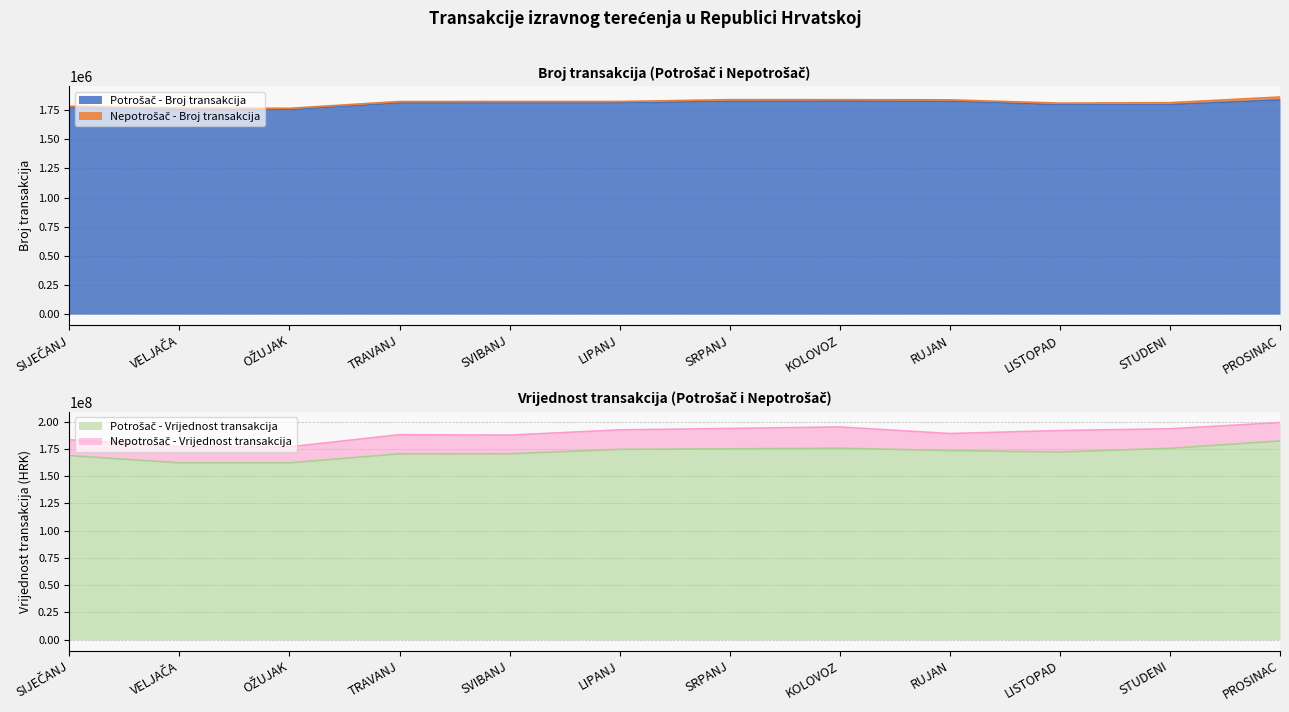

The value of Potrošač - Broj transakcija at TRAVANJ is 658798. True or false?

False